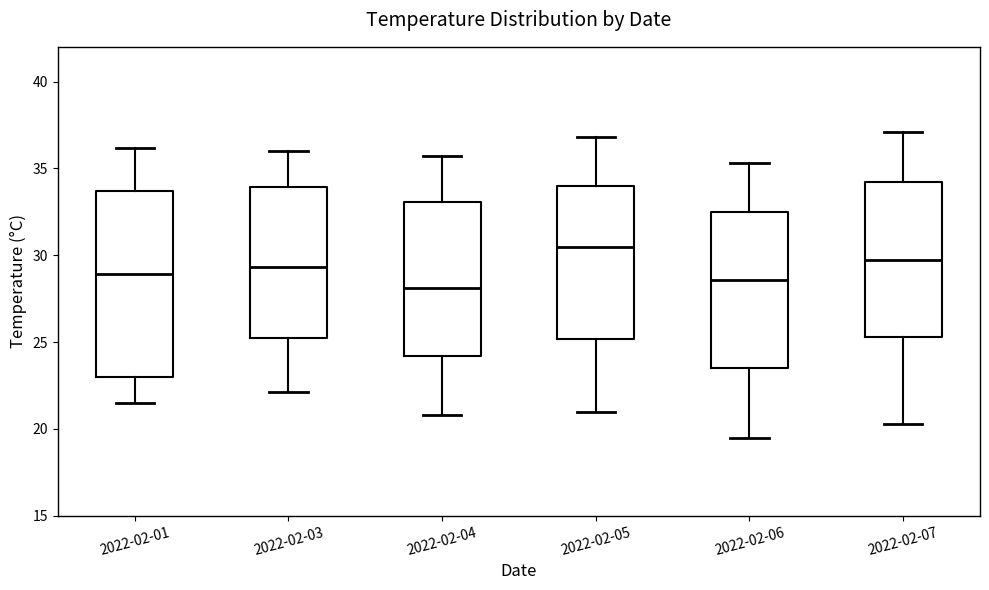

Reading left to right, read every box against the y-axis: the position of its median line, the range the box covers, and the ends of its whiskers. The values are not printed on the chart, so give them approximately, as read against the axis.

2022-02-01: median 29.0, box 23.0 to 33.5, whiskers 21.5 to 36.0
2022-02-03: median 29.5, box 25.5 to 34.0, whiskers 22.0 to 36.0
2022-02-04: median 28.0, box 24.0 to 33.0, whiskers 21.0 to 35.5
2022-02-05: median 30.5, box 25.0 to 34.0, whiskers 21.0 to 37.0
2022-02-06: median 28.5, box 23.5 to 32.5, whiskers 19.5 to 35.5
2022-02-07: median 29.5, box 25.5 to 34.0, whiskers 20.5 to 37.0